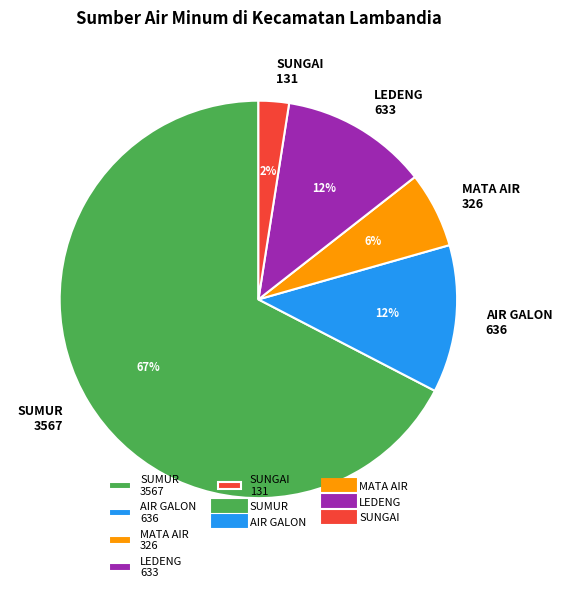

How many segments does this pie chart have?

5